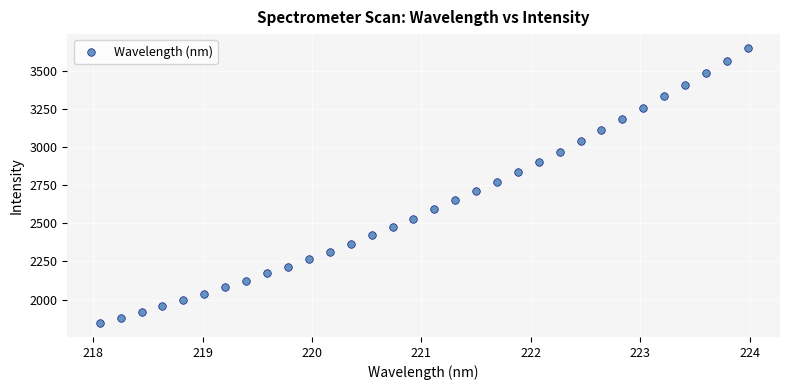

What is the range of X values (max minus min)?

5.9